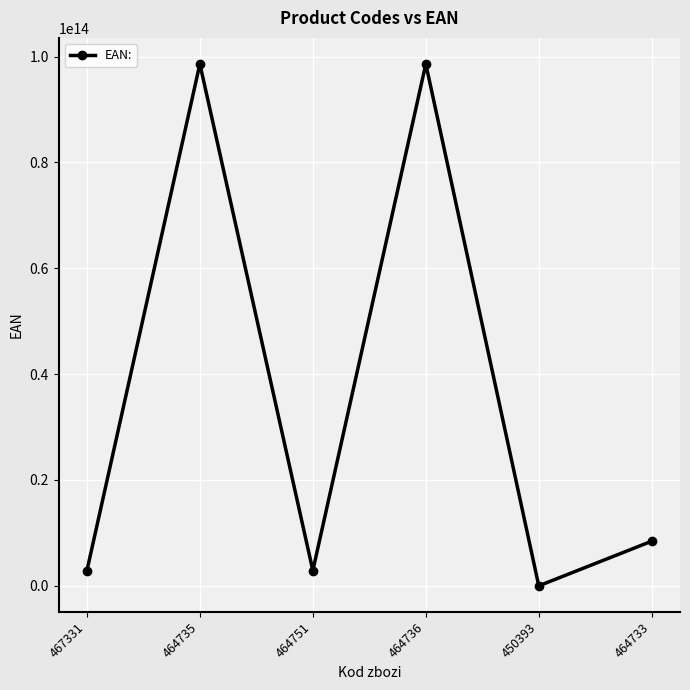

Is it true that the value at 450393 is -63214407266555?

False